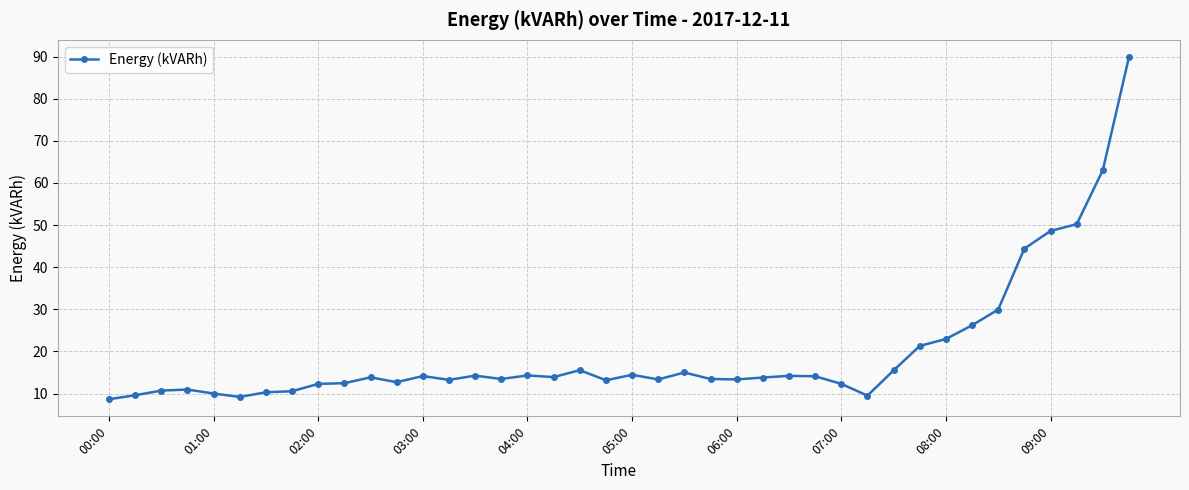

How many lines are shown in the chart?

1